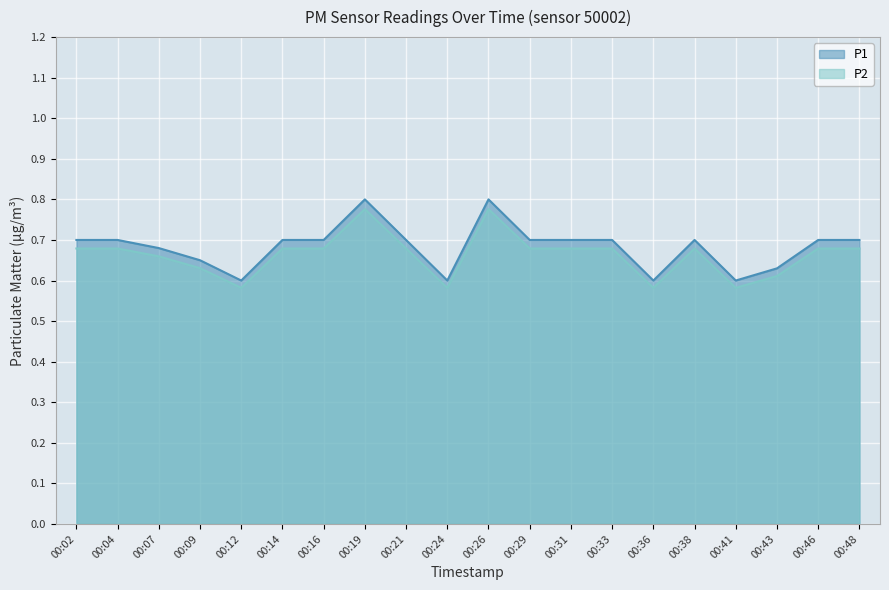

What is the average value of the P2 series?

0.7